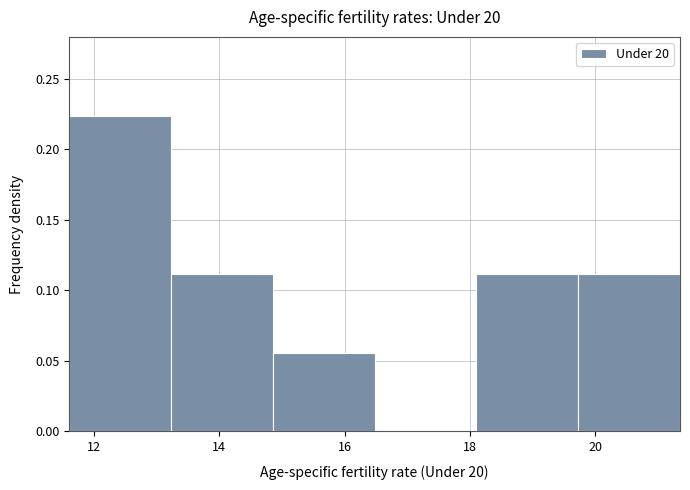

Over which range of the x-axis is the bar tallest?

11.6 to 13.2